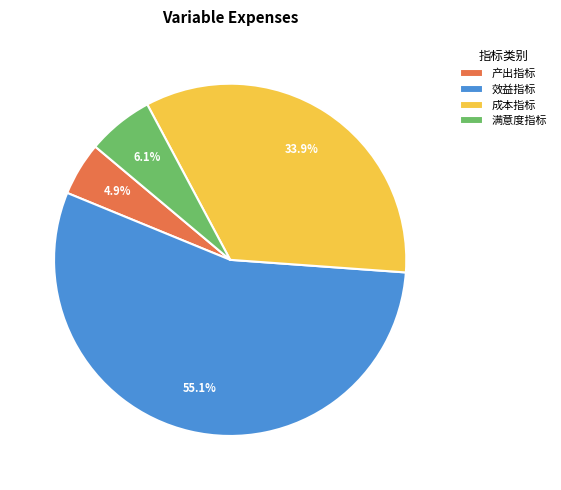

To the nearest percent, what is the difference between the 成本指标 and 效益指标 slice percentages?

21%